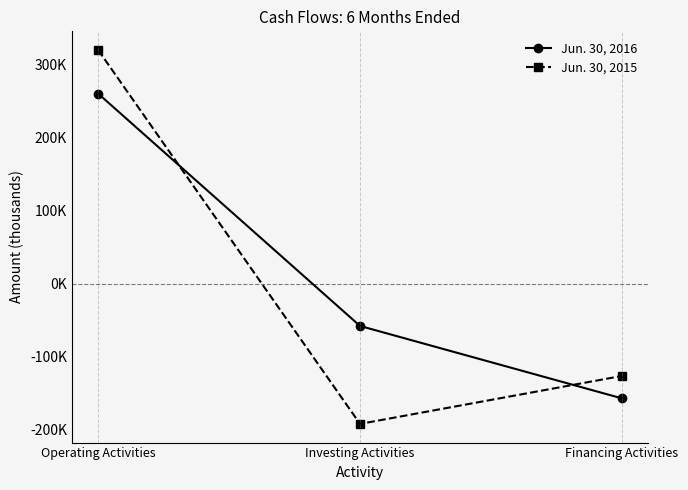

Reading left to right, transcribe all the data shown in this chart.

Jun. 30, 2016: 259646	-57906	-156867
Jun. 30, 2015: 319217	-191740	-126206